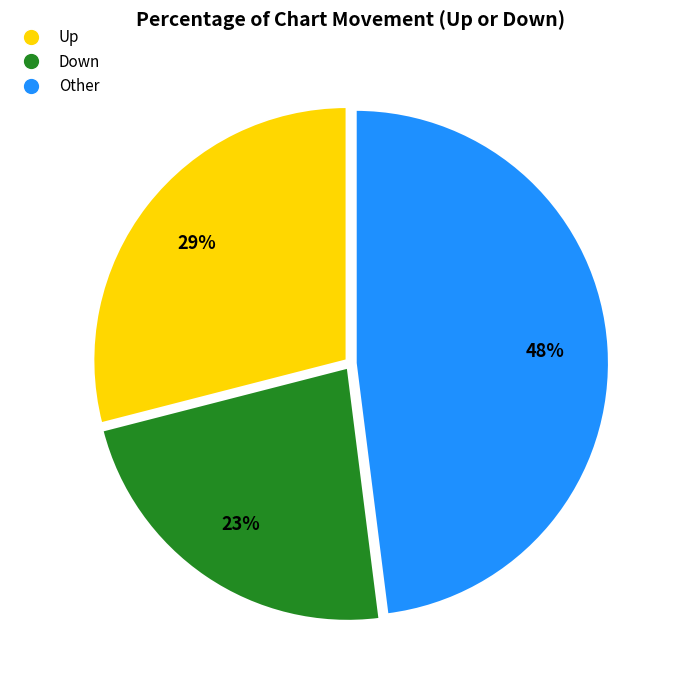

Which category has the smallest portion of the pie?

Down